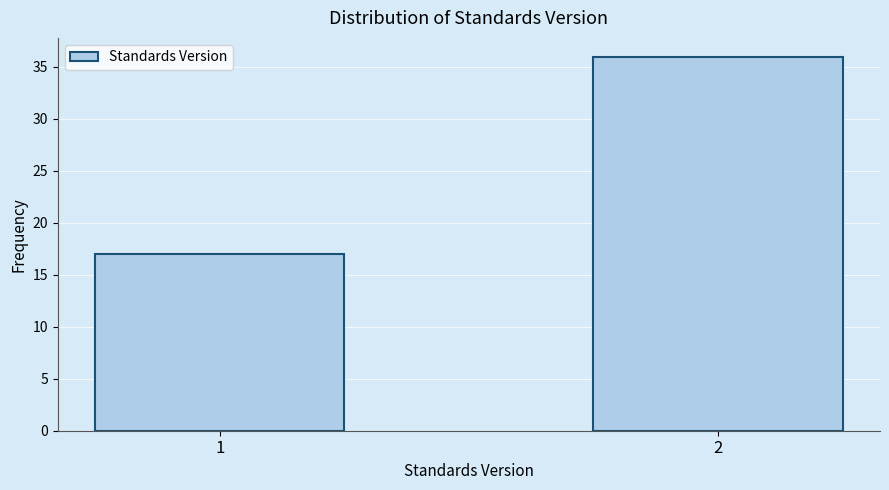

Reading left to right, transcribe all the data shown in this chart.

17	36